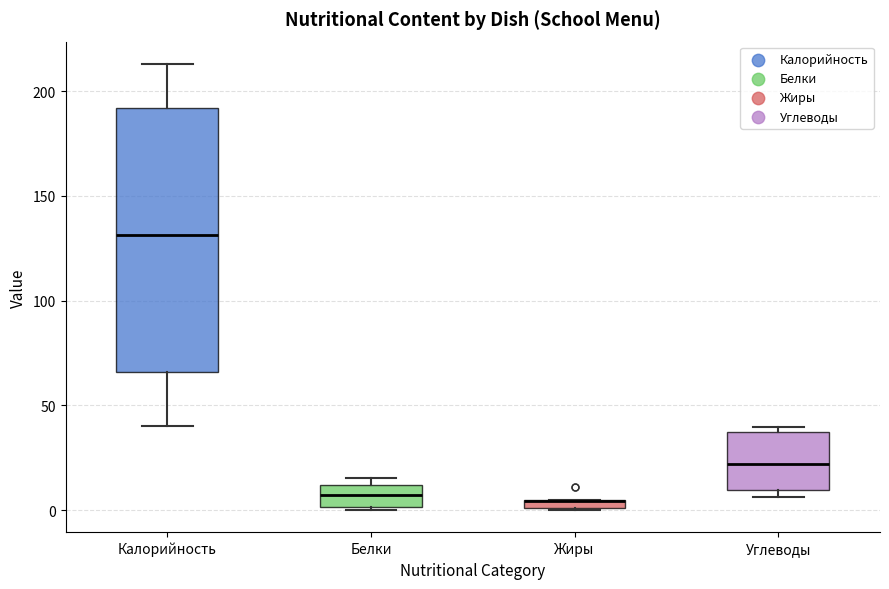

Which box is the tallest, from its lower edge to its upper edge?

Калорийность